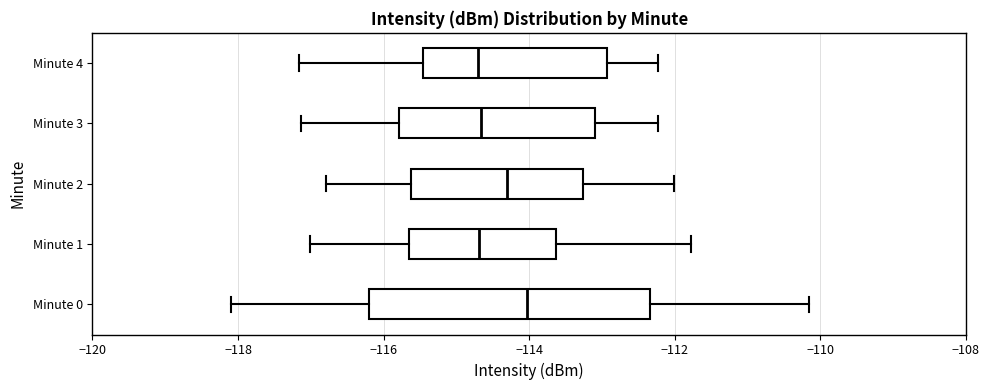

Comparing the boxes themselves (not the whiskers), which one is the widest?

Minute 0